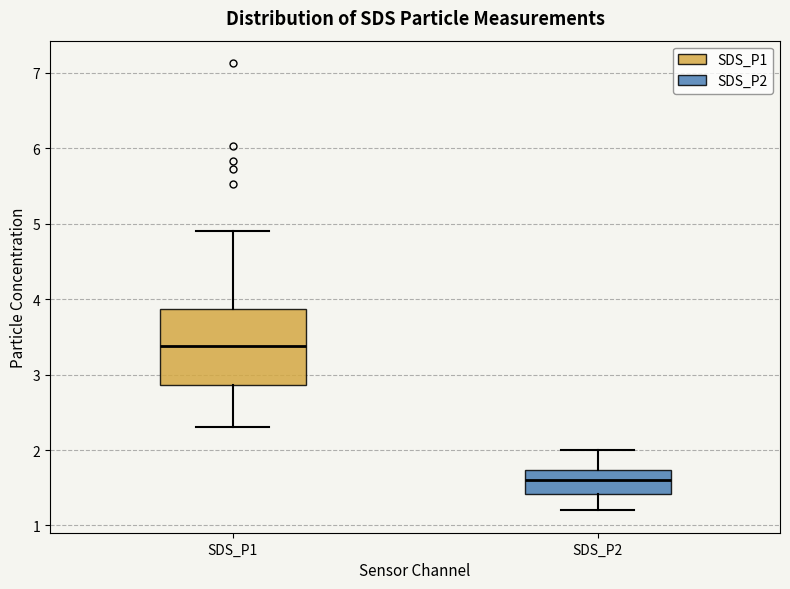

Where does the upper whisker of the box for SDS_P2 end on the y-axis? The values are not printed on the chart, so give them approximately, as read against the axis.

2.0